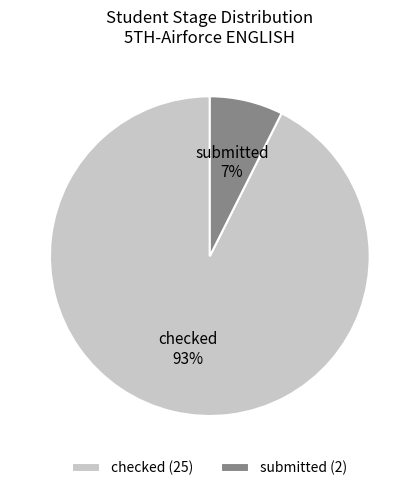

To the nearest percent, what is the combined percentage of checked and submitted?

100%